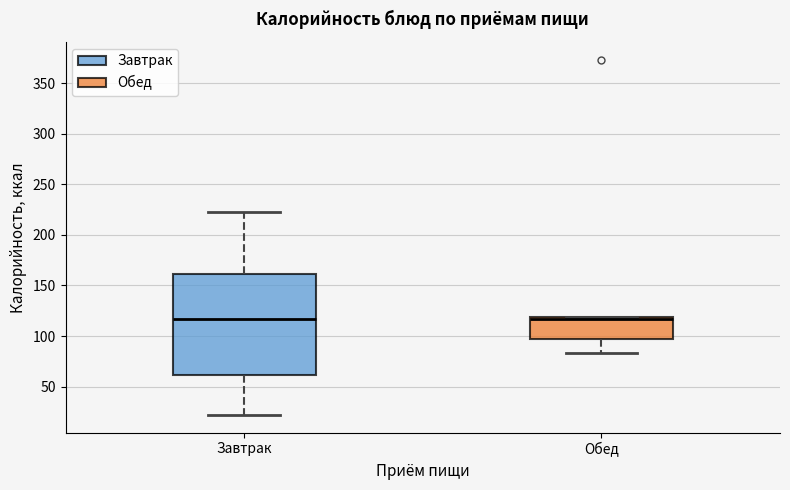

Reading left to right, transcribe this box plot: for each box, give where its median line is, the range the box spans, and where its two whiskers end, as read against the y-axis. The values are not printed on the chart, so give them approximately, as read against the axis.

Завтрак: median 115, box 60 to 160, whiskers 20 to 225
Обед: median 115, box 95 to 120, whiskers 85 to 120